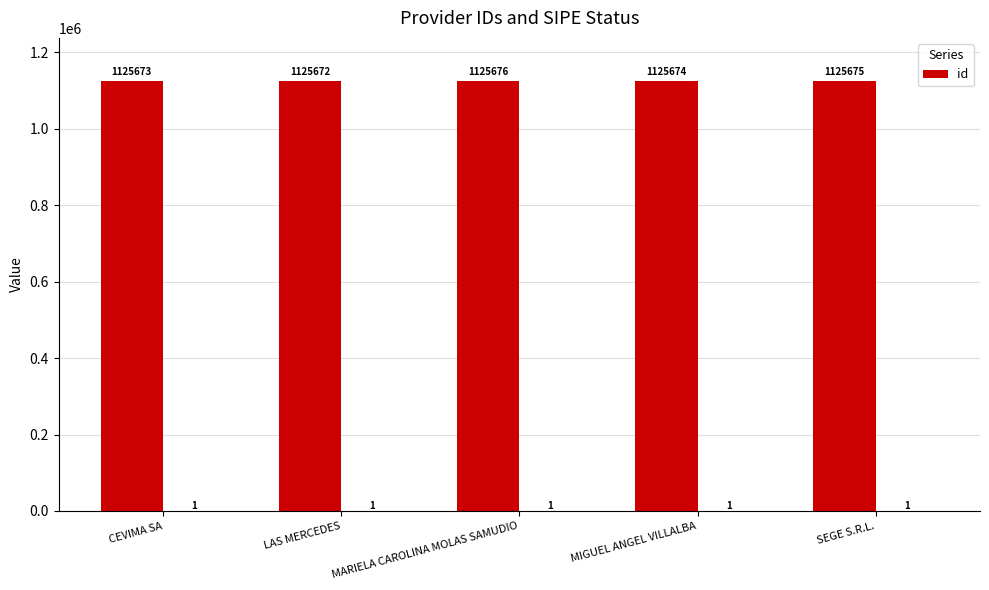

What is the approximate value at CEVIMA SA?

1125673